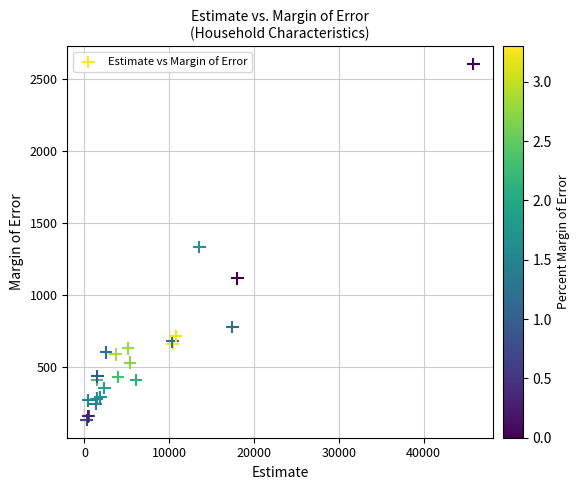

What Y value in the scatter plot is closest to 1367?

1333